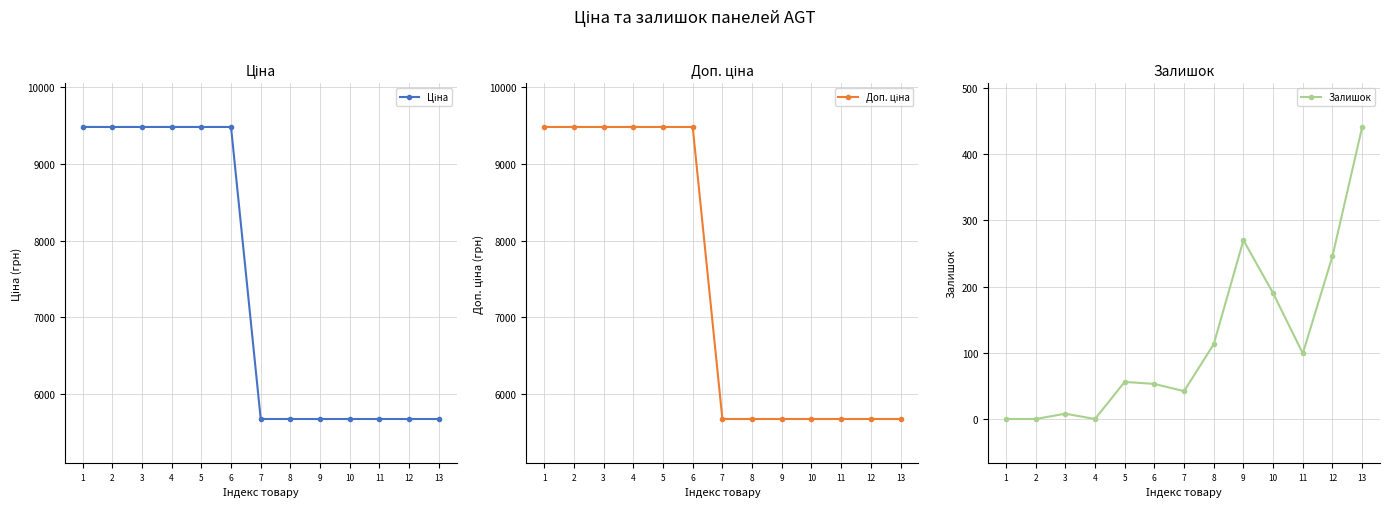

What is the sum of the Залишок values at 11 and 1?

99